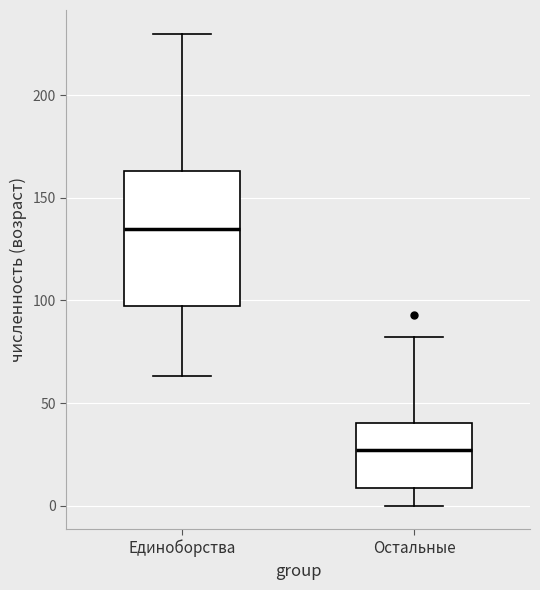

Reading left to right, transcribe this box plot: for each box, give where its median line is, the range the box spans, and where its two whiskers end, as read against the y-axis. The values are not printed on the chart, so give them approximately, as read against the axis.

Единоборства: median 135, box 100 to 165, whiskers 65 to 230
Остальные: median 25, box 10 to 40, whiskers 0 to 80